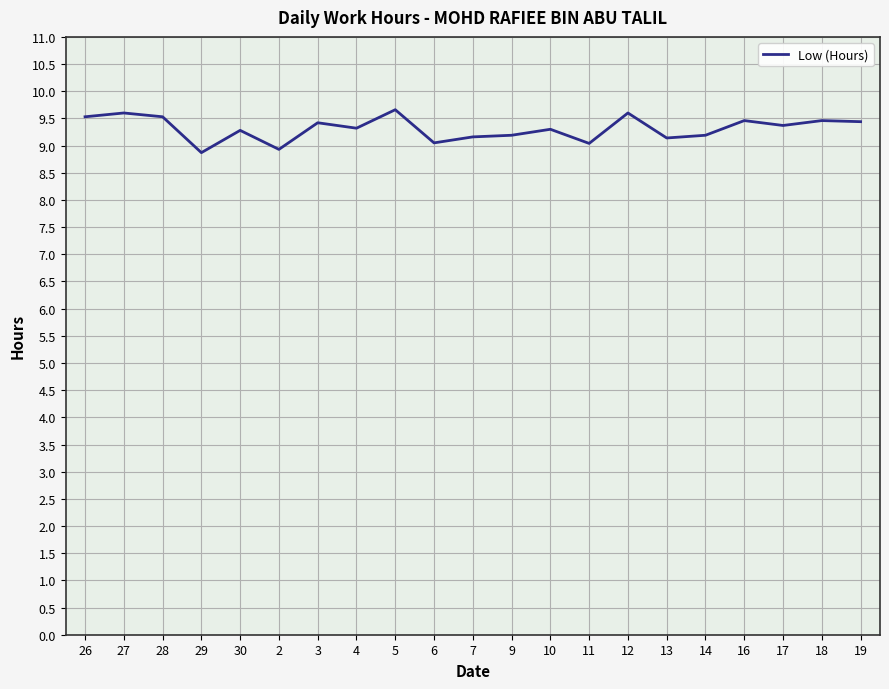

What is the smallest value displayed?

8.9